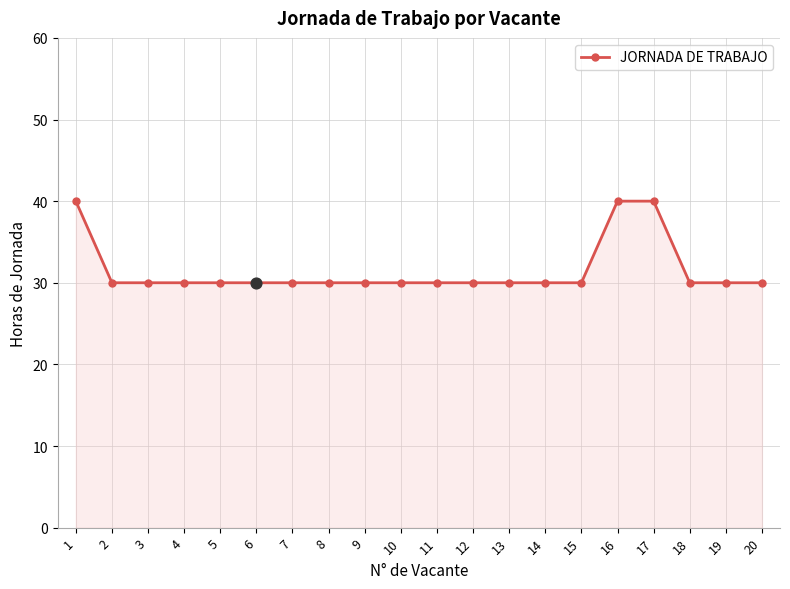

Approximately how many times larger is the value at 19 compared to 15?

1.0